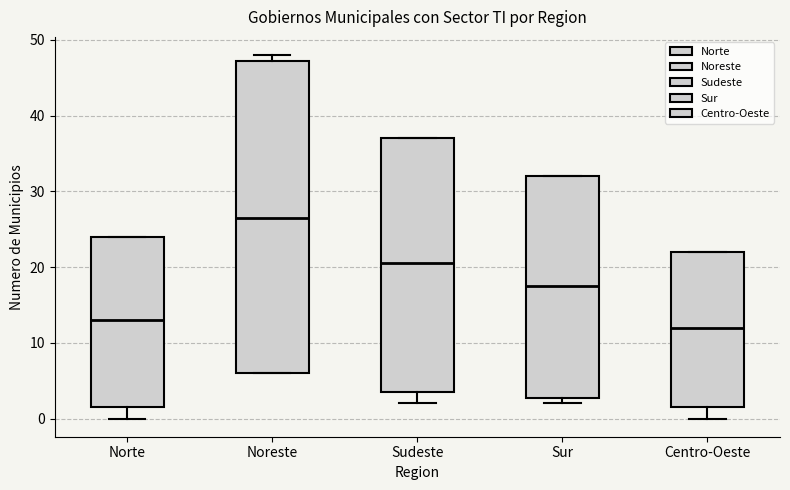

Reading left to right, transcribe this box plot: for each box, give where its median line is, the range the box spans, and where its two whiskers end, as read against the y-axis. The values are not printed on the chart, so give them approximately, as read against the axis.

Norte: median 13, box 2 to 24, whiskers 0 to 24
Noreste: median 27, box 6 to 47, whiskers 6 to 48
Sudeste: median 21, box 4 to 37, whiskers 2 to 37
Sur: median 18, box 3 to 32, whiskers 2 to 32
Centro-Oeste: median 12, box 2 to 22, whiskers 0 to 22